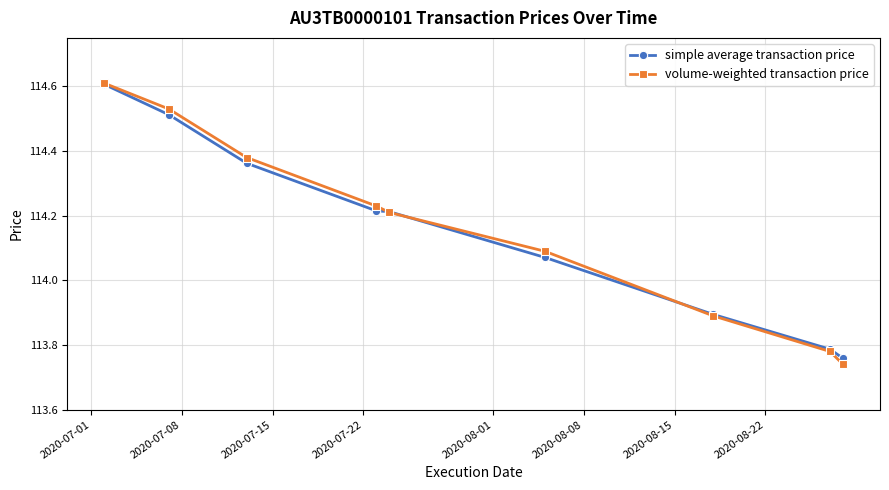

At how many categories does at least one series exceed 114?

6